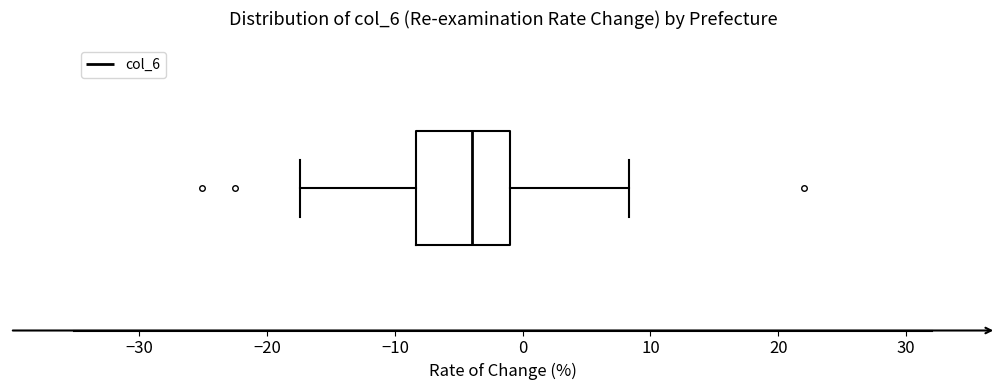

Read this box plot against the x-axis: the position of the median line, the range covered by the box, and the ends of both whiskers. The values are not printed on the chart, so give them approximately, as read against the axis.

median -4, box -8 to -1, whiskers -17 to 8